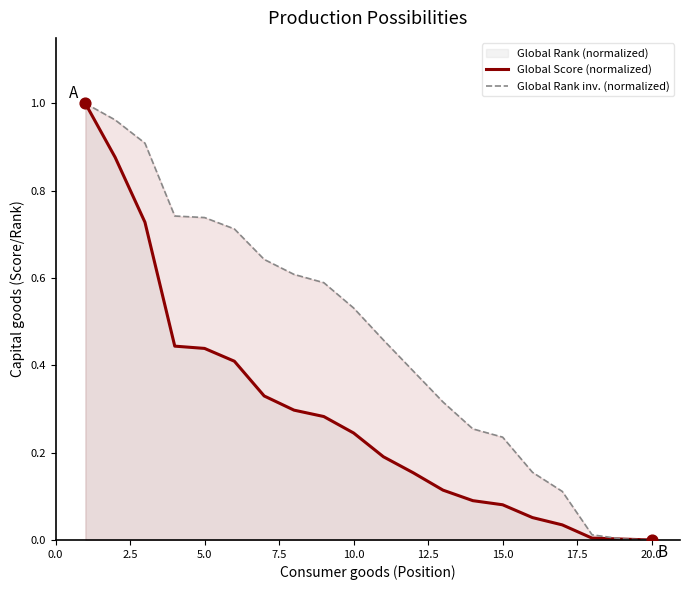

Which series contains the highest Y value?

Global Score (normalized)